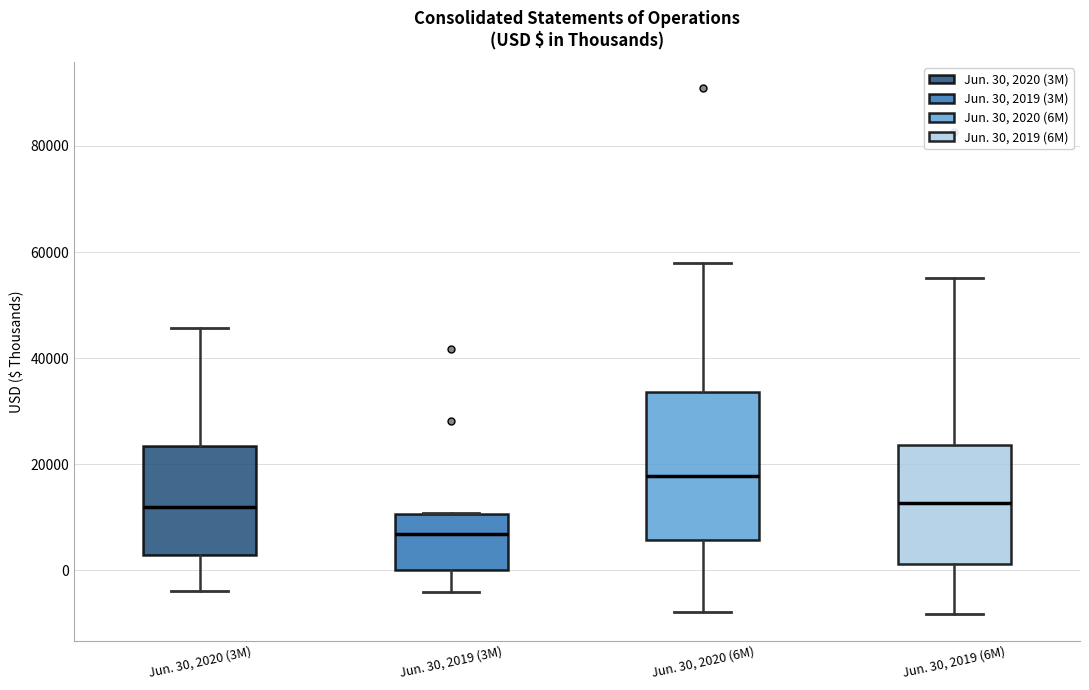

Reading left to right, read every box against the y-axis: the position of its median line, the range the box covers, and the ends of its whiskers. The values are not printed on the chart, so give them approximately, as read against the axis.

Jun. 30, 2020 (3M): median 12000, box 2000 to 24000, whiskers -4000 to 46000
Jun. 30, 2019 (3M): median 6000, box 0 to 10000, whiskers -4000 to 10000
Jun. 30, 2020 (6M): median 18000, box 6000 to 34000, whiskers -8000 to 58000
Jun. 30, 2019 (6M): median 12000, box 2000 to 24000, whiskers -8000 to 56000